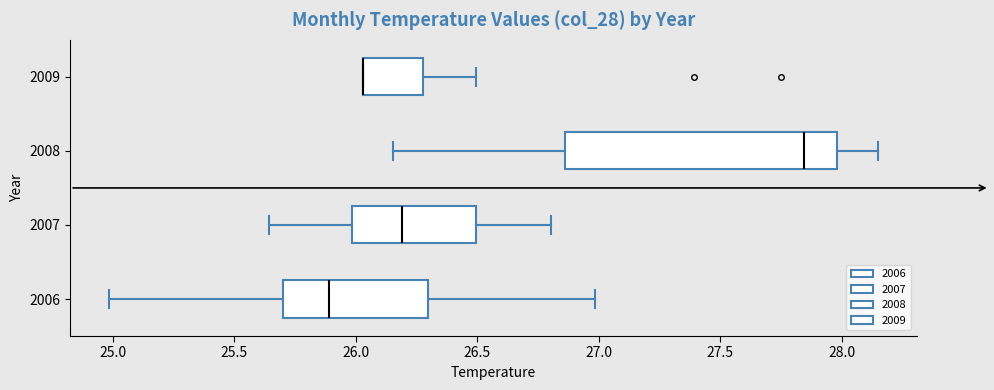

Reading bottom to top, transcribe this box plot: for each box, give where its median line is, the range the box spans, and where its two whiskers end, as read against the x-axis. The values are not printed on the chart, so give them approximately, as read against the axis.

2006: median 25.90, box 25.70 to 26.30, whiskers 25.00 to 27.00
2007: median 26.20, box 26.00 to 26.50, whiskers 25.65 to 26.80
2008: median 27.85, box 26.85 to 28.00, whiskers 26.15 to 28.15
2009: median 26.05 (drawn on the box's left edge), box 26.05 to 26.25, whiskers 26.05 to 26.50